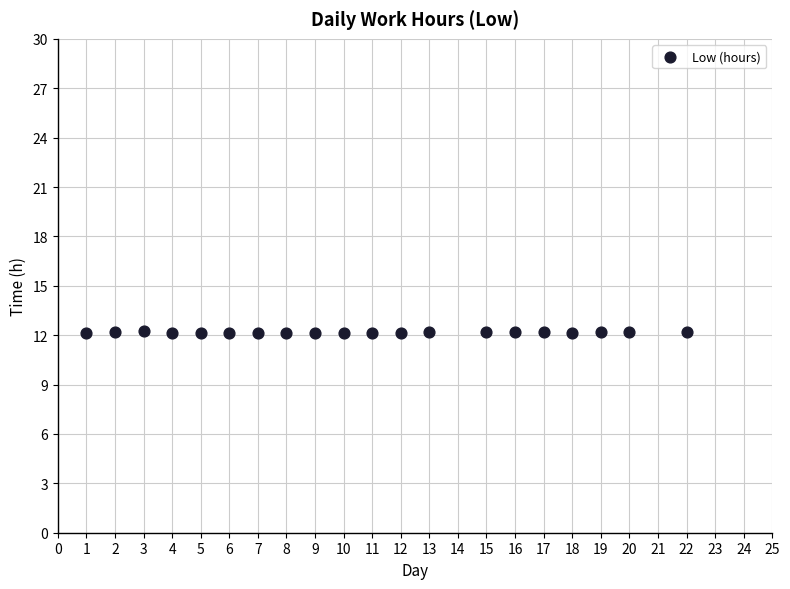

What is the range of X values (max minus min)?

21.0